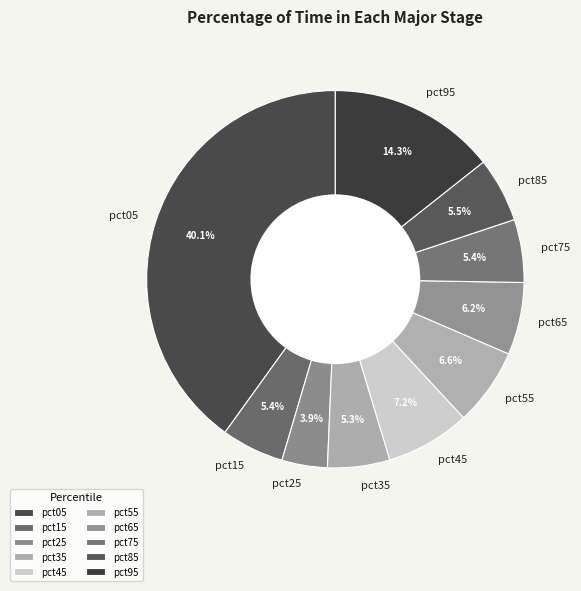

What percentage is the pct65 slice, to the nearest percent?

6%